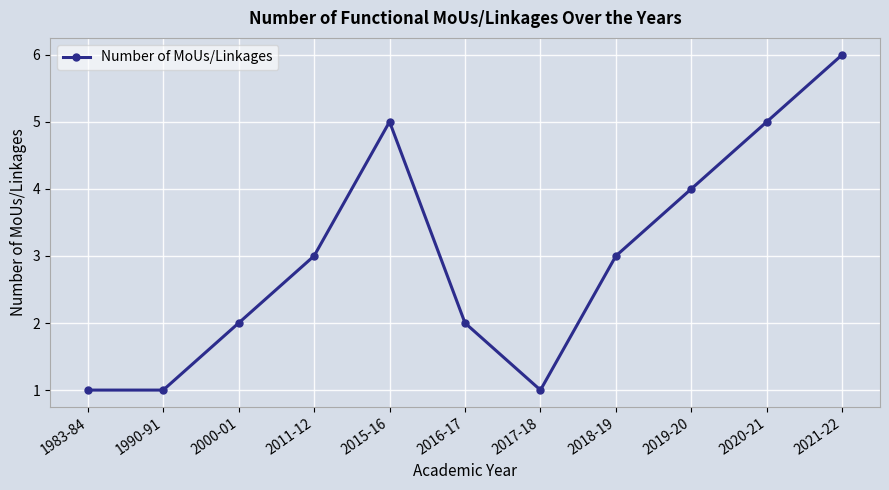

Count the values in the range 1 to 5.

10